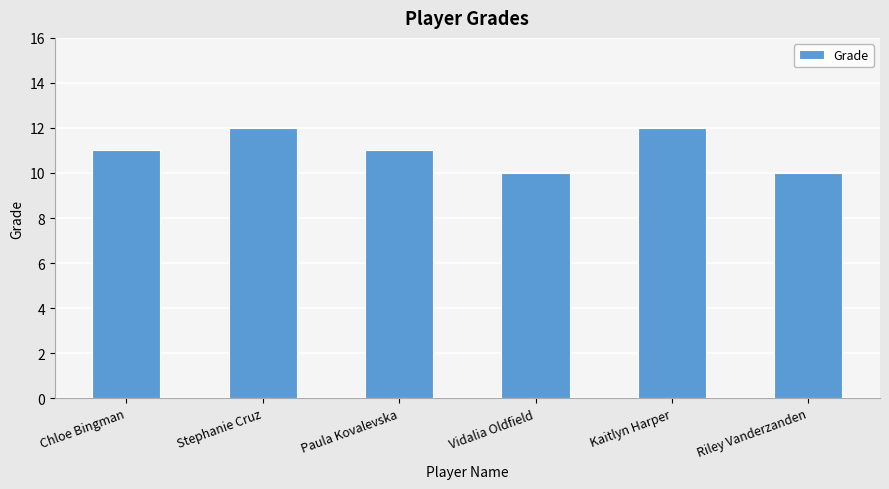

The chart shows a value of 11 at Chloe Bingman. True or false?

True